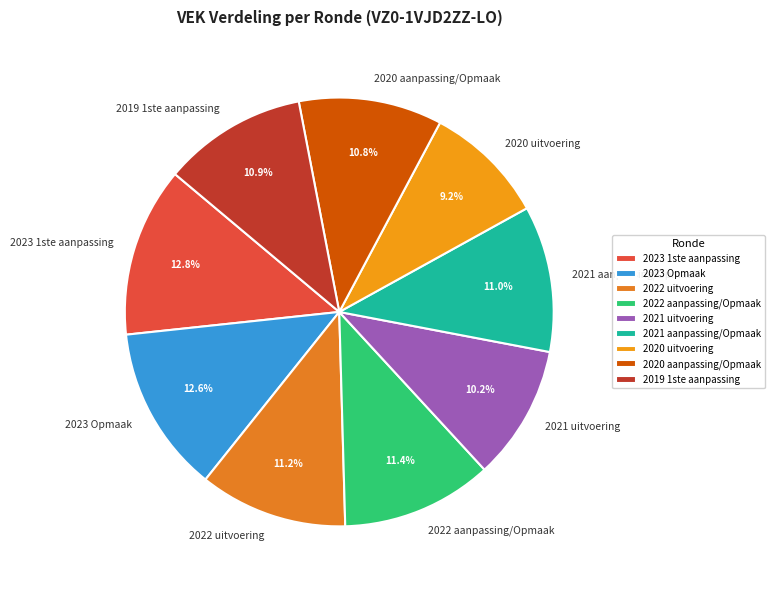

Does 2022 aanpassing/Opmaak account for over 50% of the chart?

No